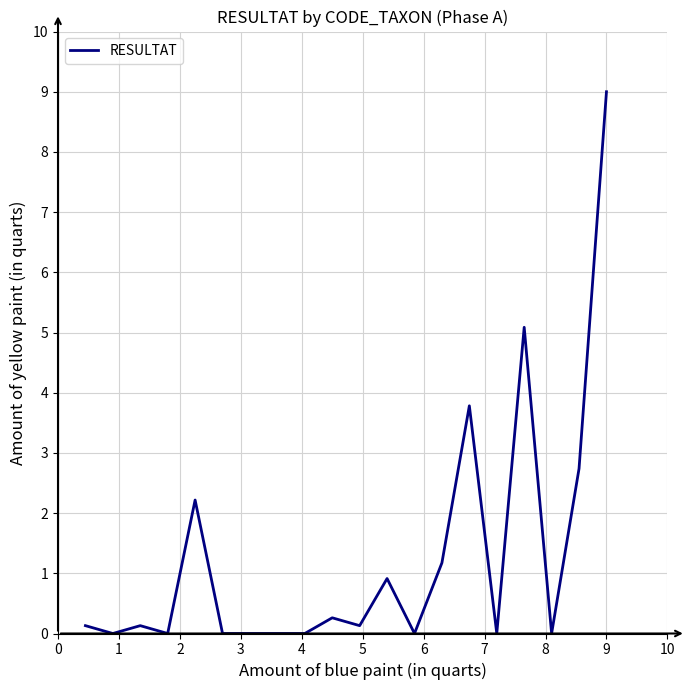

What is the maximum value shown in the chart?

9.0